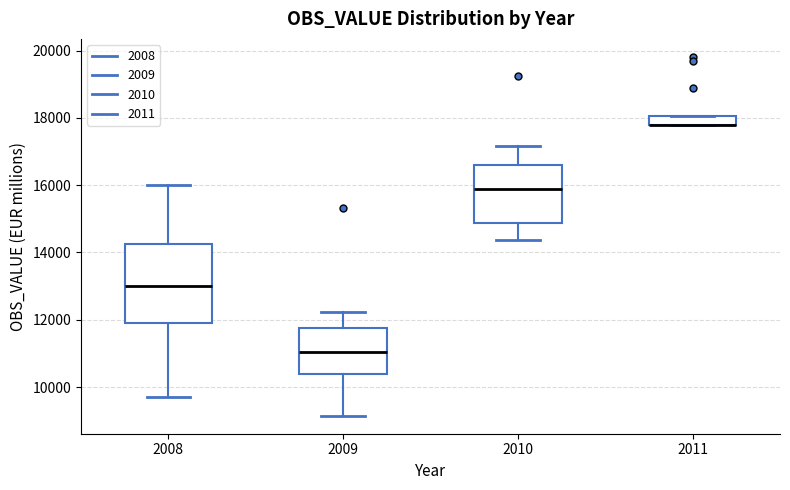

Which box is the tallest, from its lower edge to its upper edge?

2008